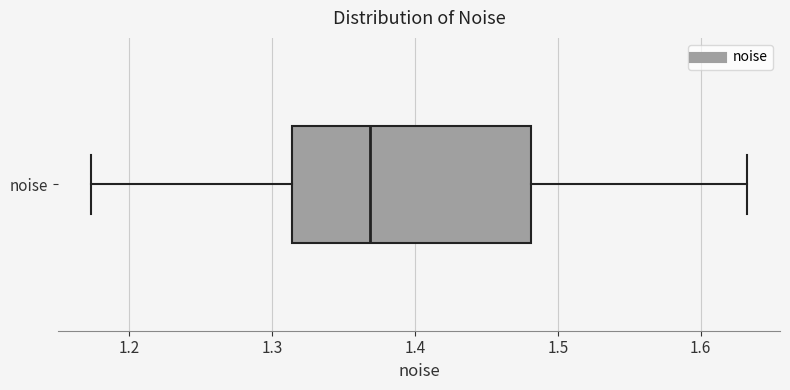

Transcribe this box plot: give where the median line is, the range the box spans, and where the two whiskers end, as read against the x-axis. The values are not printed on the chart, so give them approximately, as read against the axis.

median 1.37, box 1.31 to 1.48, whiskers 1.17 to 1.63